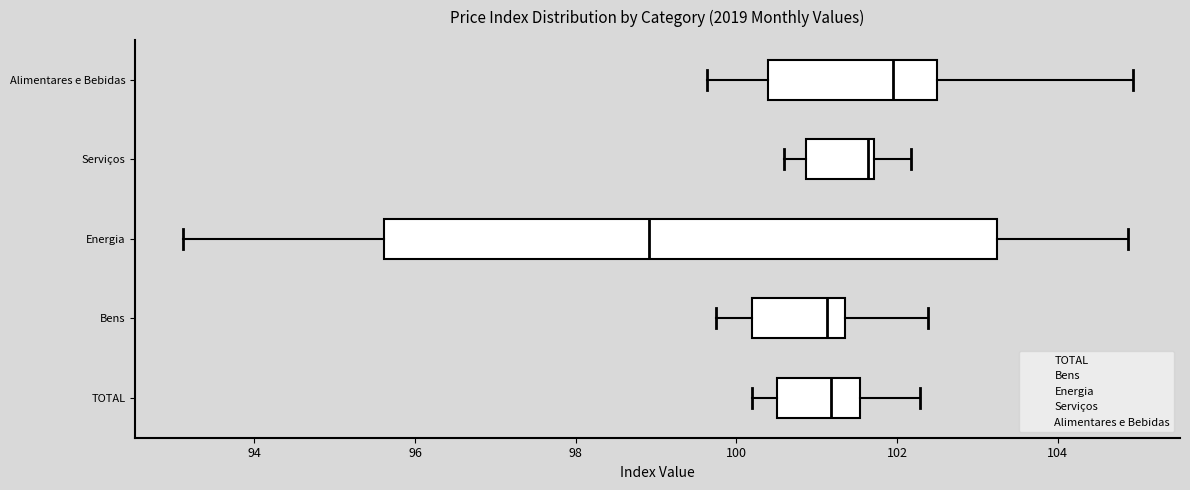

Which box is the widest, from its left edge to its right edge?

Energia